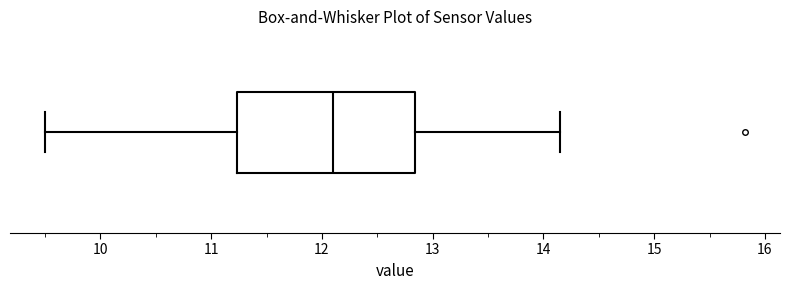

Where does the left whisker of the box end on the x-axis? The values are not printed on the chart, so give them approximately, as read against the axis.

9.5